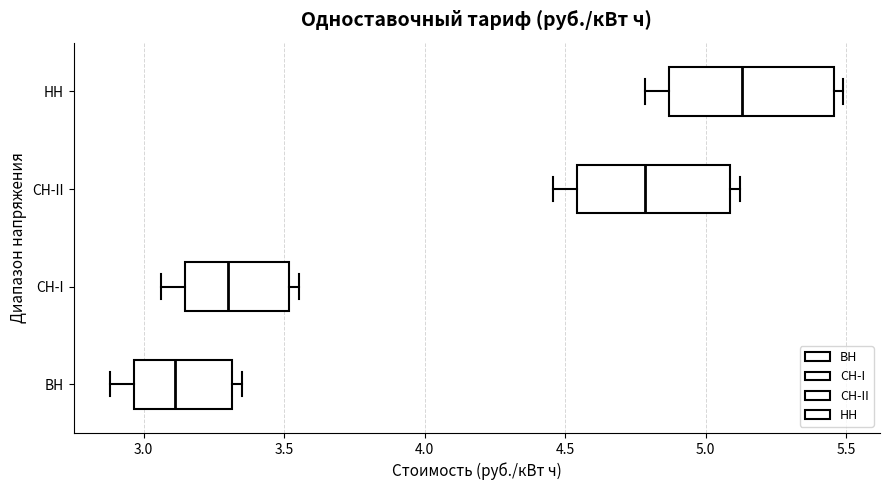

Reading bottom to top, read every box against the x-axis: the position of its median line, the range the box covers, and the ends of its whiskers. The values are not printed on the chart, so give them approximately, as read against the axis.

ВН: median 3.10, box 2.95 to 3.30, whiskers 2.90 to 3.35
СН-I: median 3.30, box 3.15 to 3.50, whiskers 3.05 to 3.55
СН-II: median 4.80, box 4.55 to 5.10, whiskers 4.45 to 5.10 (just right of the box's right edge)
НН: median 5.15, box 4.85 to 5.45, whiskers 4.80 to 5.50